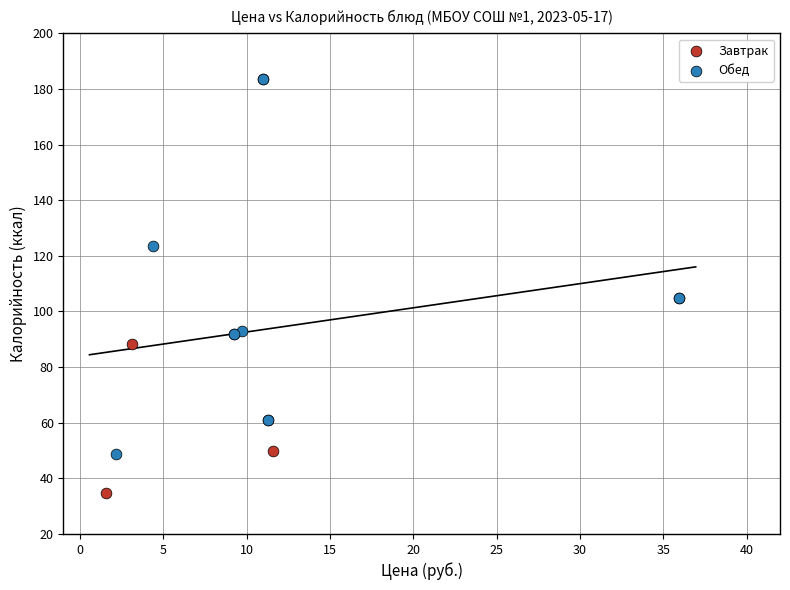

Which series has the largest Y range (max minus min)?

Завтрак